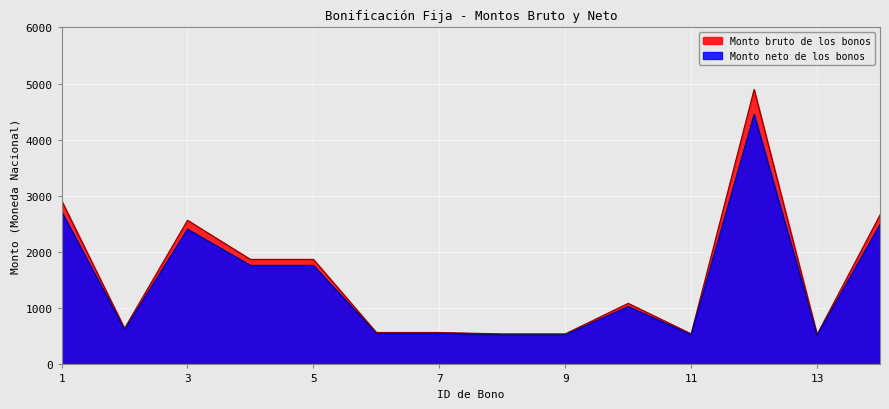

What is the difference between the highest and lowest values at 8?

16.5